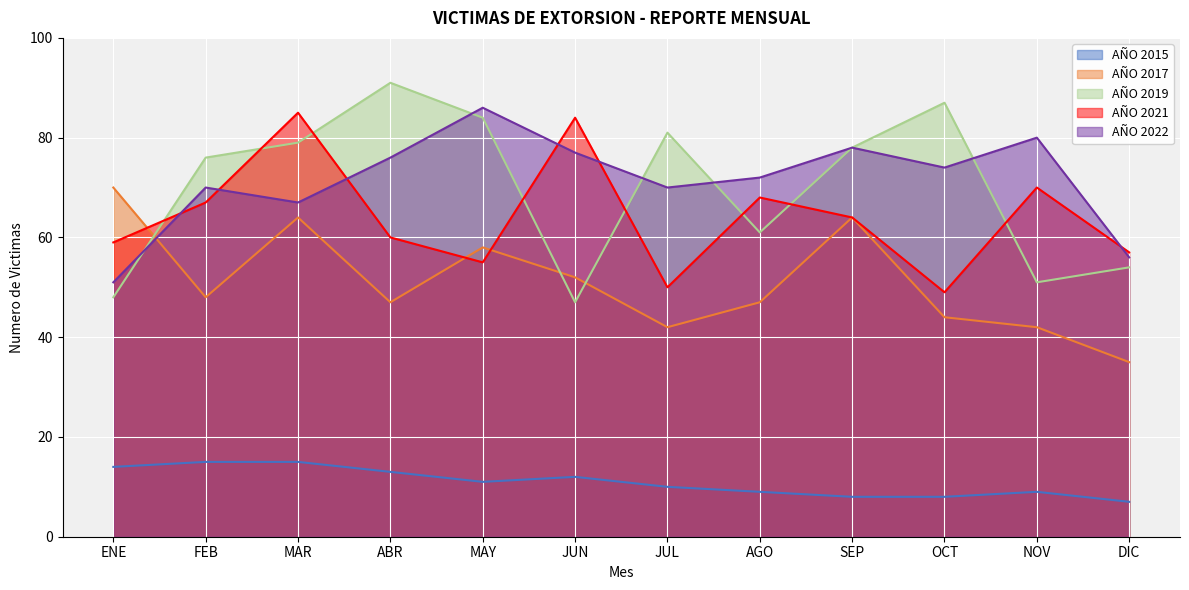

Which series has the largest range (max minus min)?

AÑO 2019